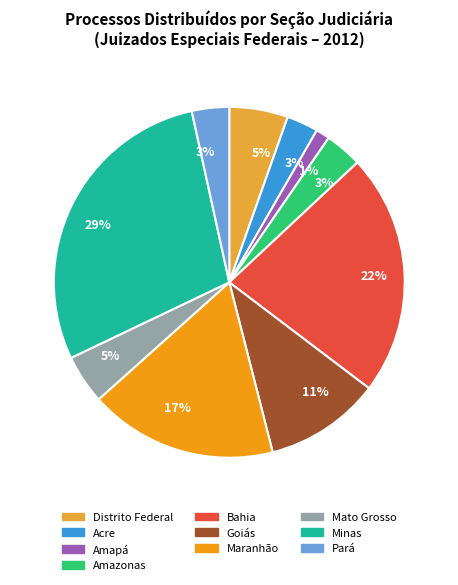

Does any single category account for the majority?

No